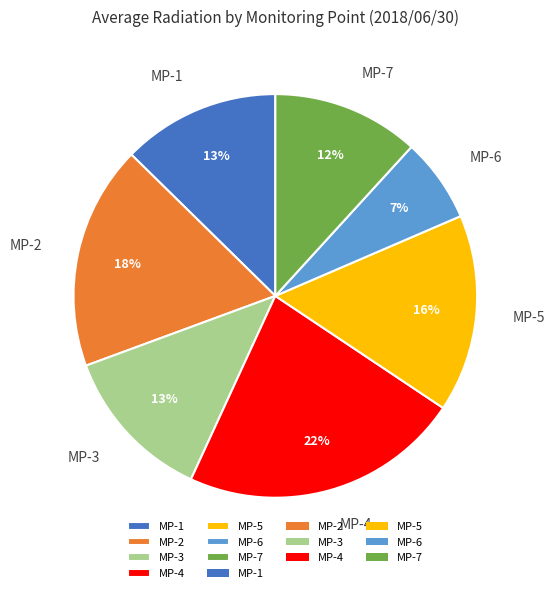

Count the number of slices in the pie.

7